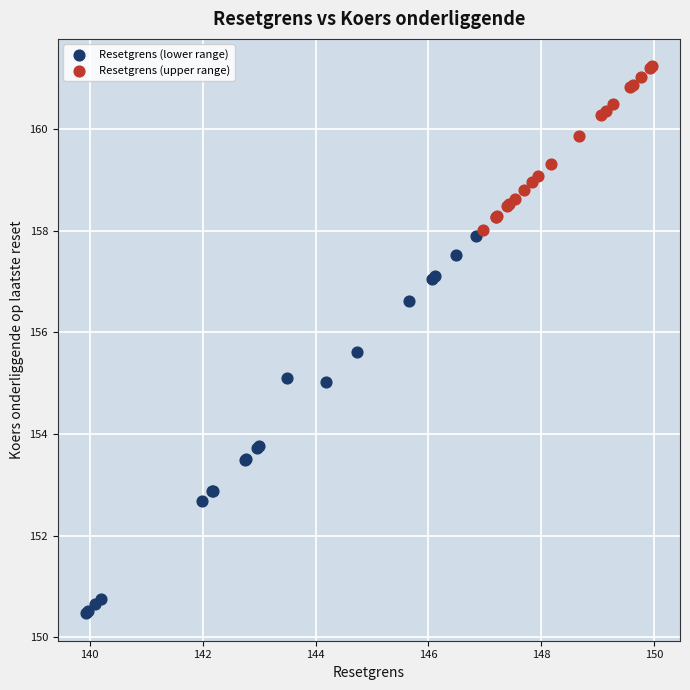

Which series contains the lowest Y value?

Resetgrens (lower range)